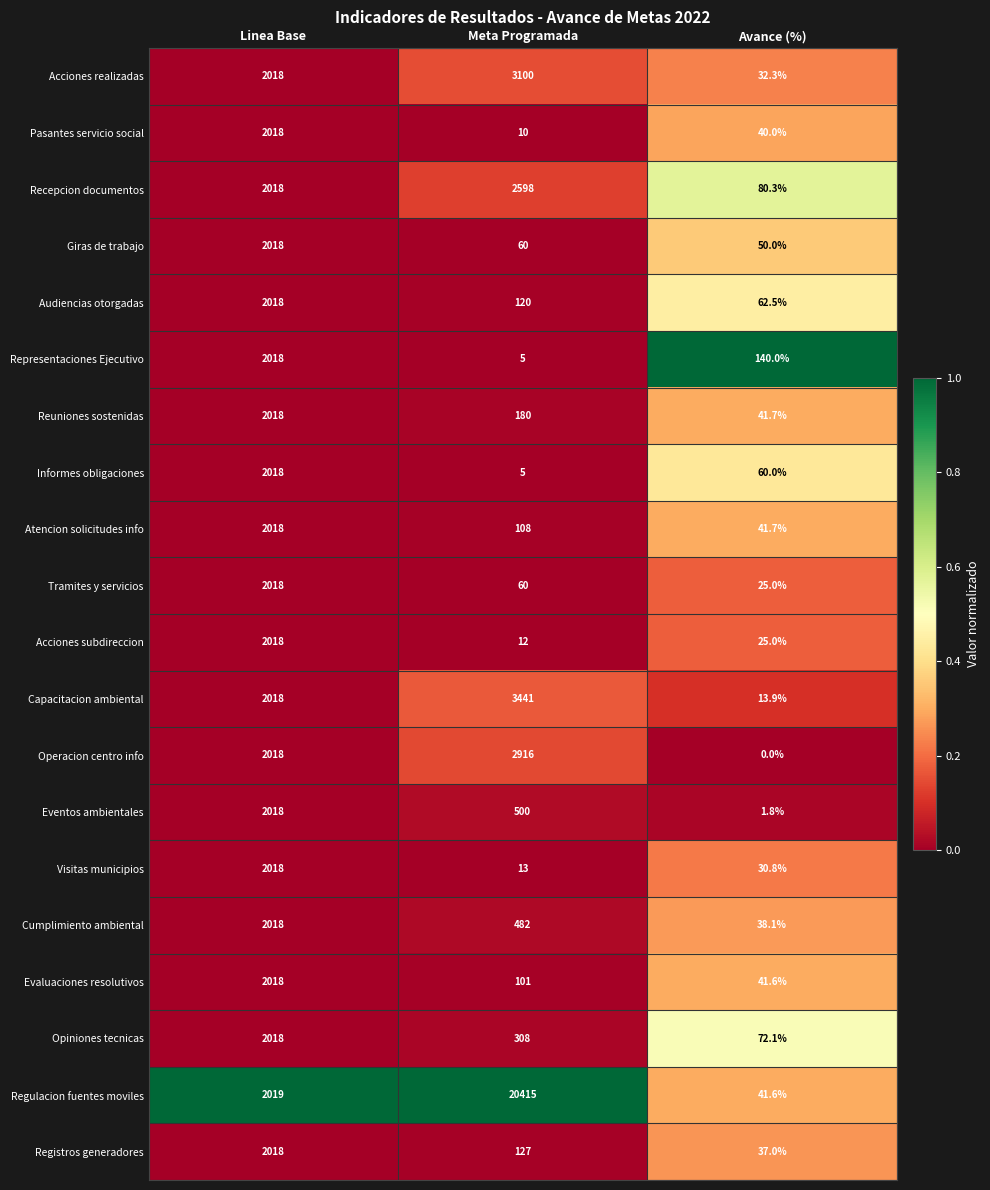

What is the difference between the maximum and minimum values in the Recepcion documentos series?

2517.7